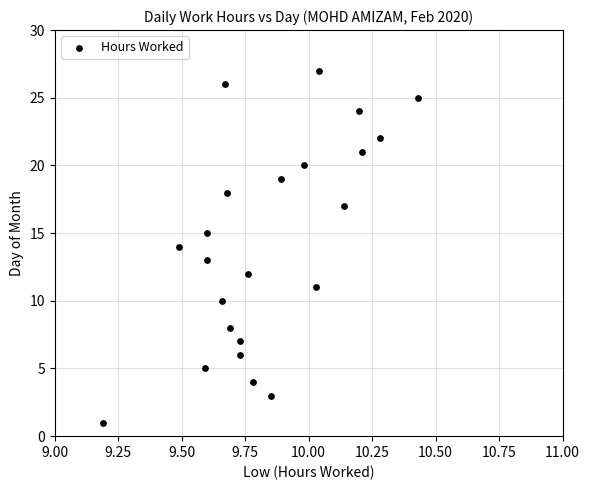

What is the range of Y values (max minus min)?

26